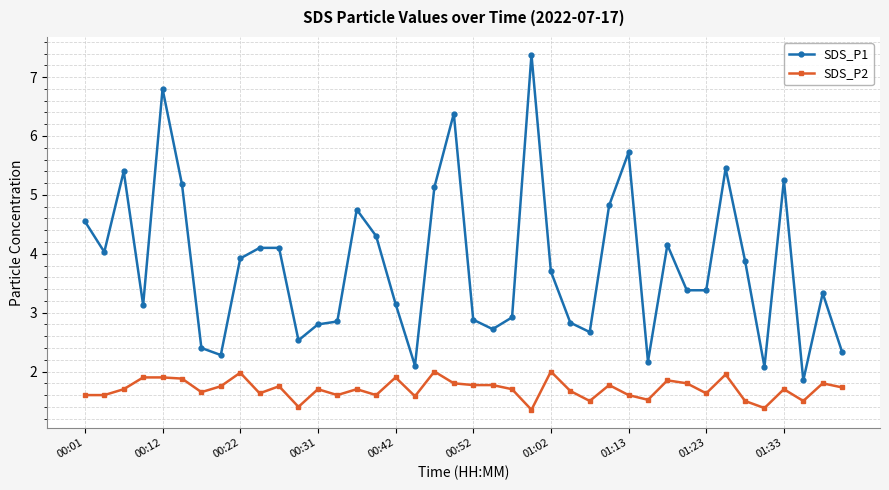

What is the value of the SDS_P1 point at the 26th from the left?

2.8